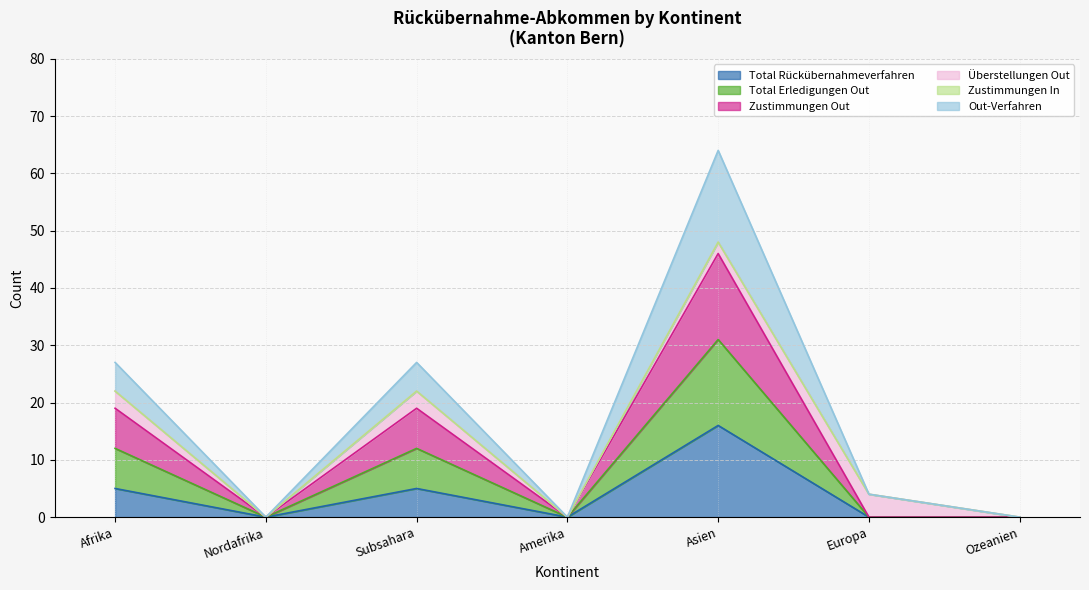

True or false: Total Erledigungen Out and Total Rückübernahmeverfahren cross at least once.

False